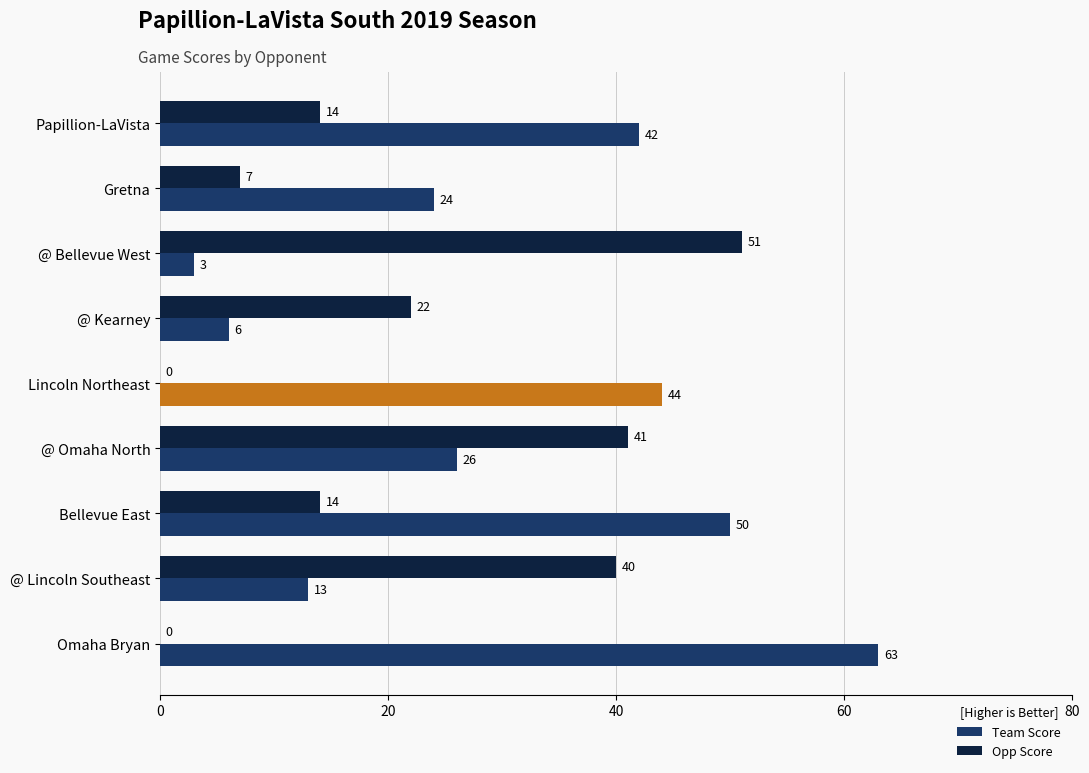

Which series changed the most between Papillion-LaVista and Lincoln Northeast?

Opp Score